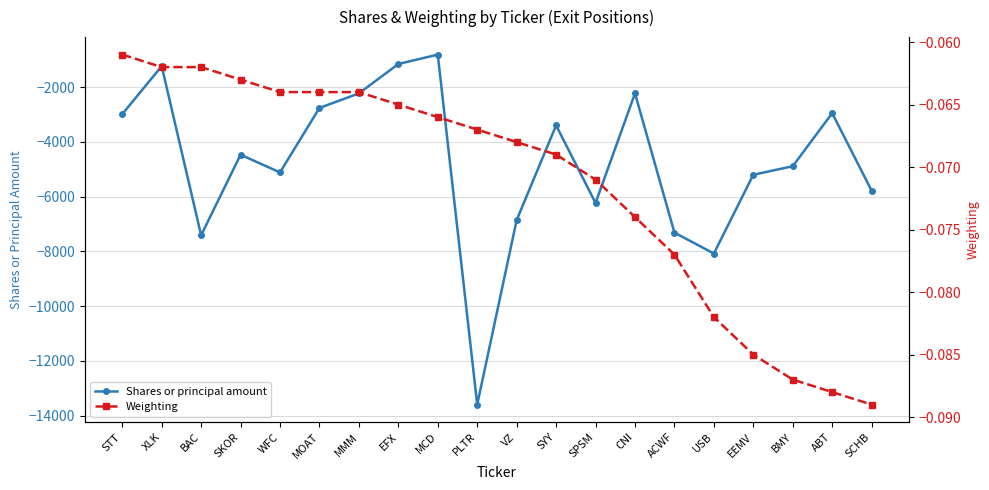

Where is the first local minimum for Shares or principal amount?

BAC